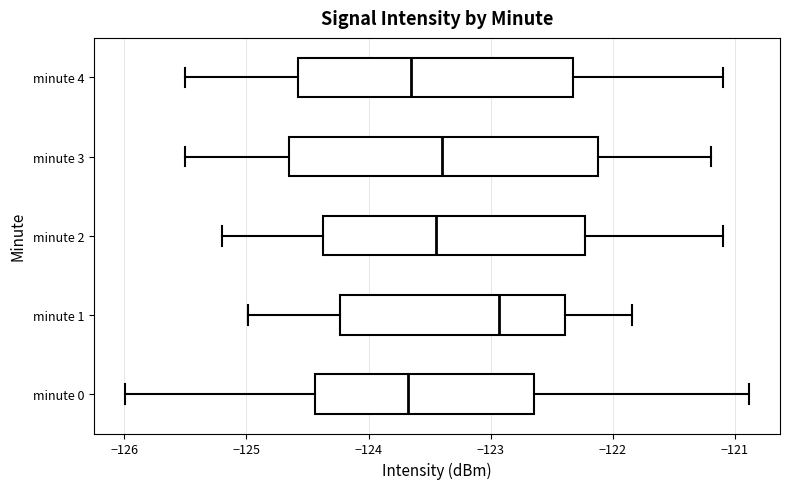

Reading bottom to top, read every box against the x-axis: the position of its median line, the range the box covers, and the ends of its whiskers. The values are not printed on the chart, so give them approximately, as read against the axis.

minute 0: median -123.7, box -124.4 to -122.6, whiskers -126.0 to -120.9
minute 1: median -122.9, box -124.2 to -122.4, whiskers -125.0 to -121.8
minute 2: median -123.4, box -124.4 to -122.2, whiskers -125.2 to -121.1
minute 3: median -123.4, box -124.6 to -122.1, whiskers -125.5 to -121.2
minute 4: median -123.6, box -124.6 to -122.3, whiskers -125.5 to -121.1